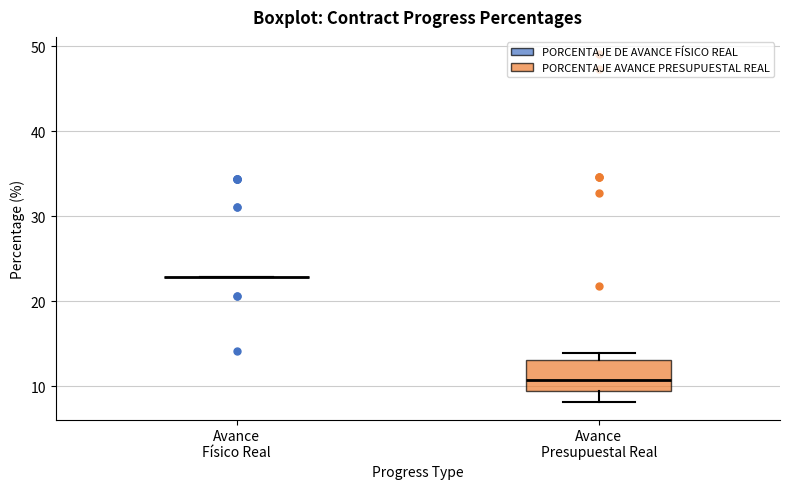

Comparing the boxes themselves (not the whiskers), which one is the tallest?

Avance Presupuestal Real